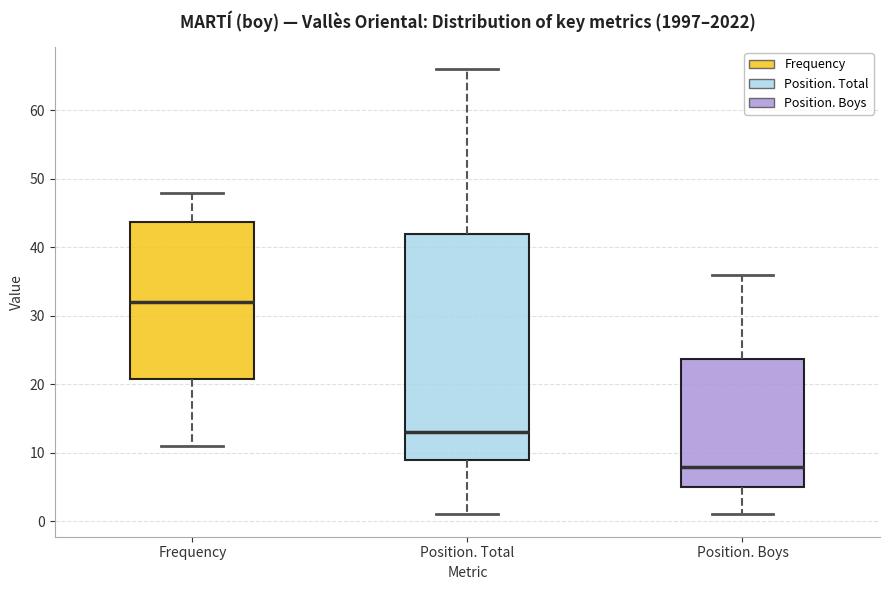

Which box has the highest median line?

Frequency